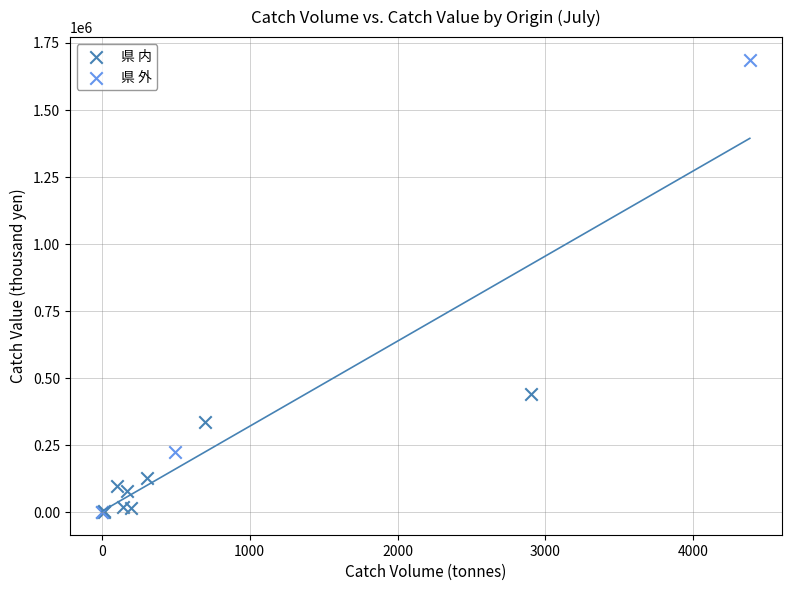

Which series reaches the maximum Y coordinate?

県 外